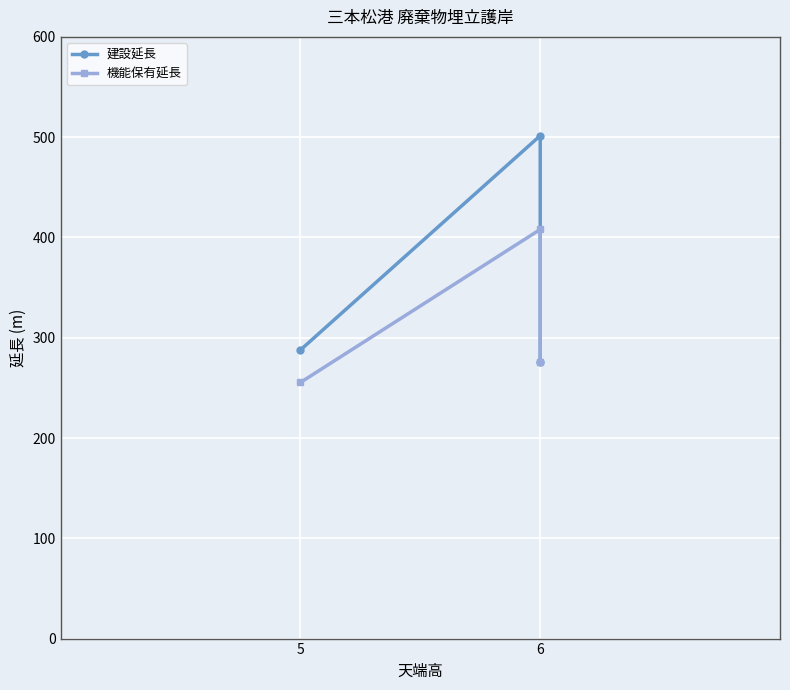

Where does the 機能保有延長 series first go above 275?

6